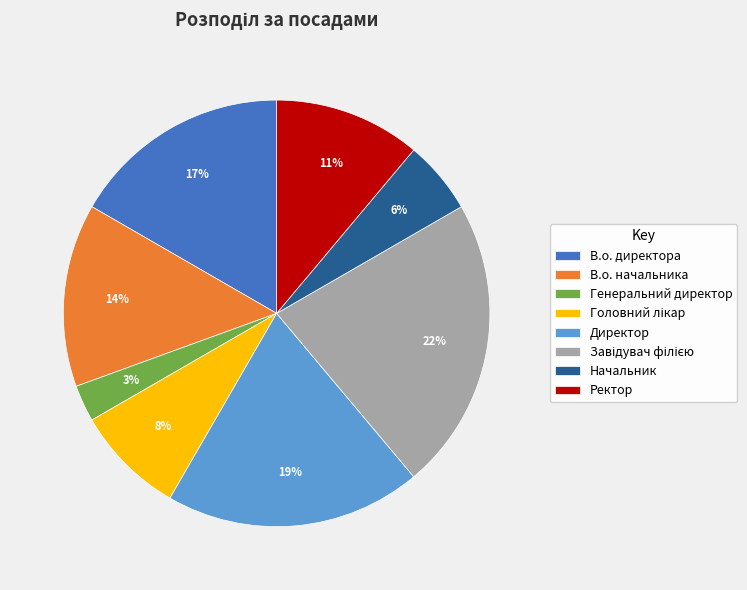

To the nearest percent, what percentage of the pie is В.о. начальника?

14%